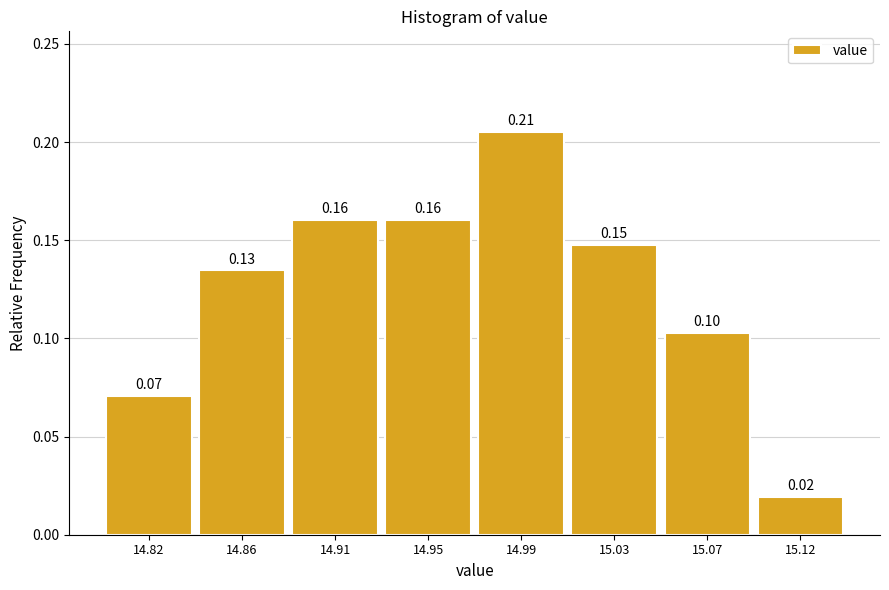

Which has a higher value, 14.95 or 15.07?

14.95